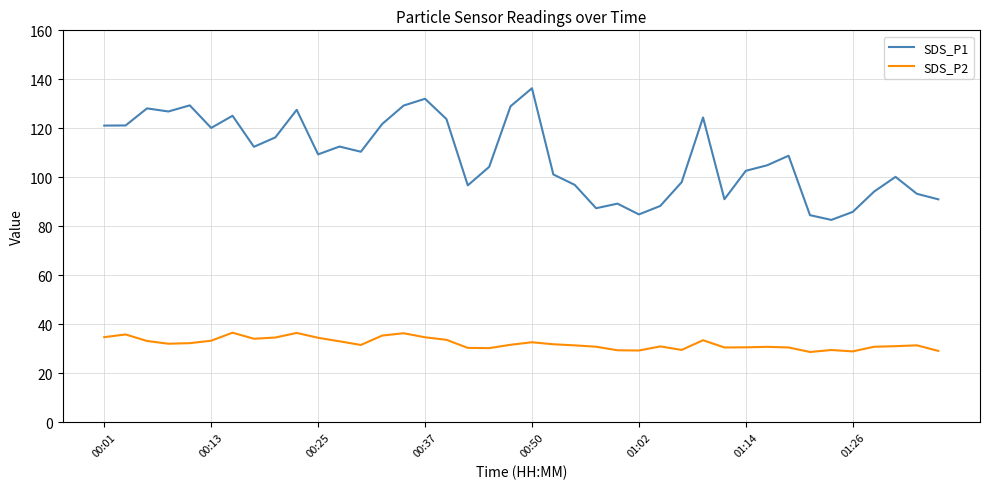

What is the difference between the maximum and minimum values in the SDS_P2 series?

7.9